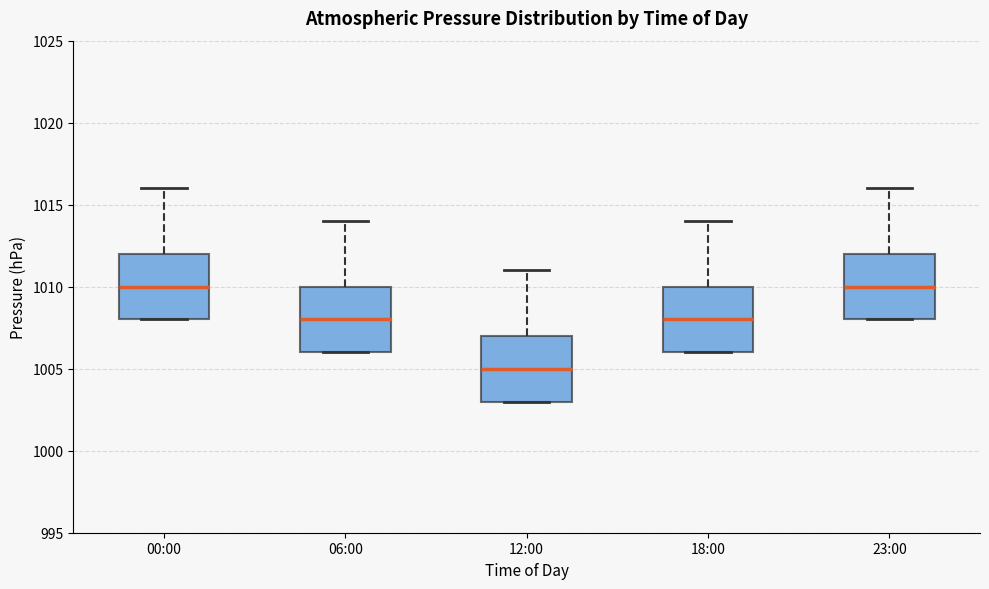

Where does the upper whisker of the box for 12:00 end on the y-axis? The values are not printed on the chart, so give them approximately, as read against the axis.

1011